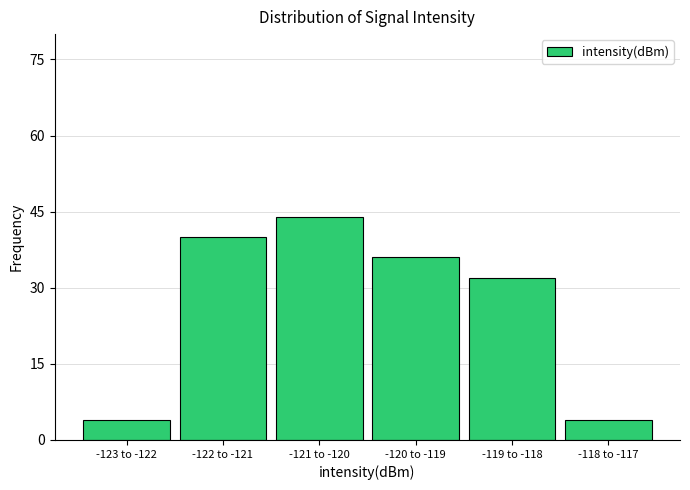

Reading right to left, extract all data points from this chart.

-118 to -117=4	-119 to -118=32	-120 to -119=36	-121 to -120=44	-122 to -121=40	-123 to -122=4